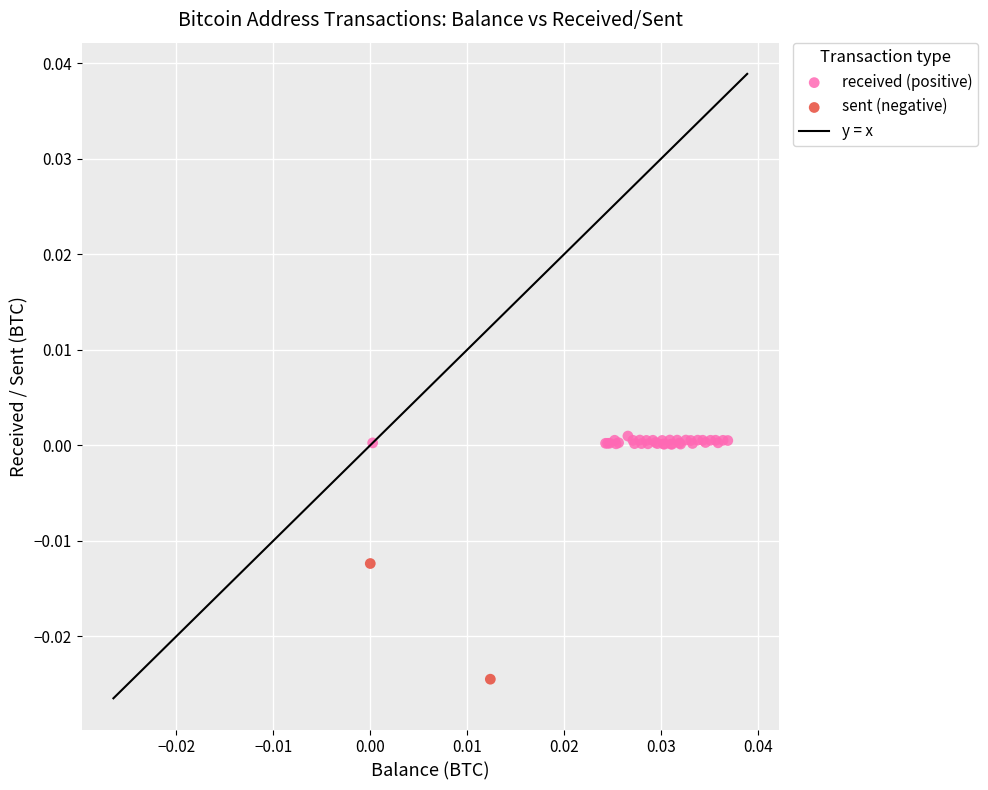

Which series contains the highest Y value?

received (positive)